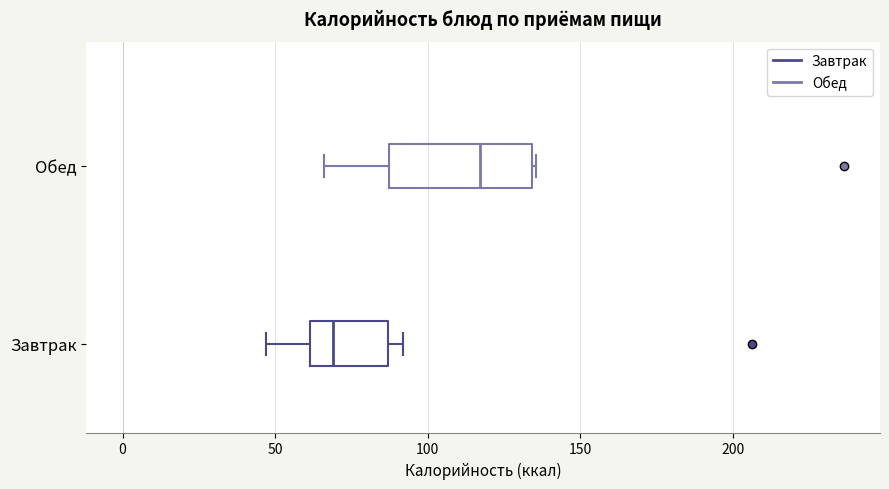

Reading bottom to top, read every box against the x-axis: the position of its median line, the range the box covers, and the ends of its whiskers. The values are not printed on the chart, so give them approximately, as read against the axis.

Завтрак: median 70, box 60 to 85, whiskers 45 to 90
Обед: median 115, box 85 to 135, whiskers 65 to 135